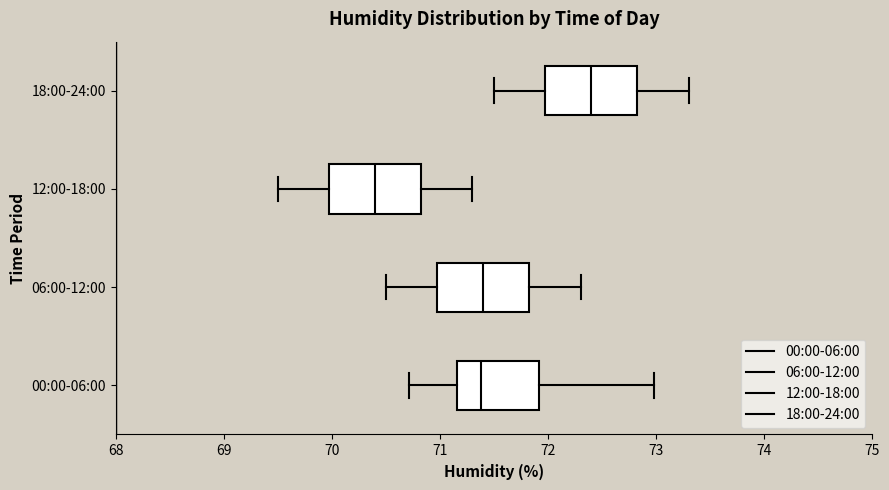

Reading bottom to top, read every box against the x-axis: the position of its median line, the range the box covers, and the ends of its whiskers. The values are not printed on the chart, so give them approximately, as read against the axis.

00:00-06:00: median 71.4, box 71.2 to 71.9, whiskers 70.7 to 73.0
06:00-12:00: median 71.4, box 71.0 to 71.8, whiskers 70.5 to 72.3
12:00-18:00: median 70.4, box 70.0 to 70.8, whiskers 69.5 to 71.3
18:00-24:00: median 72.4, box 72.0 to 72.8, whiskers 71.5 to 73.3